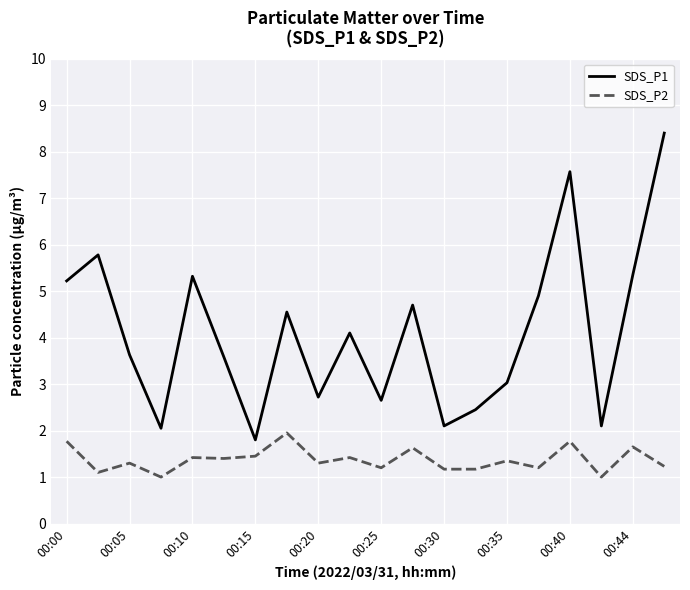

True or false: SDS_P2 and SDS_P1 cross at least once.

False